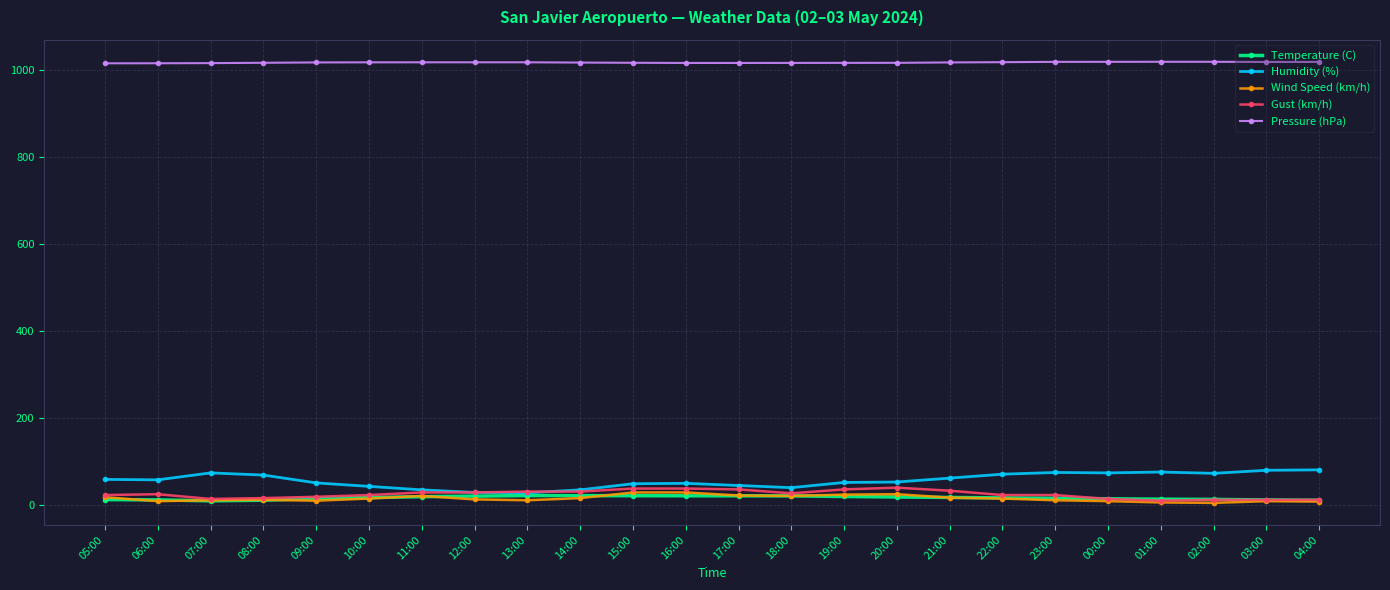

True or false: Temperature (C) and Pressure (hPa) cross at least once.

False